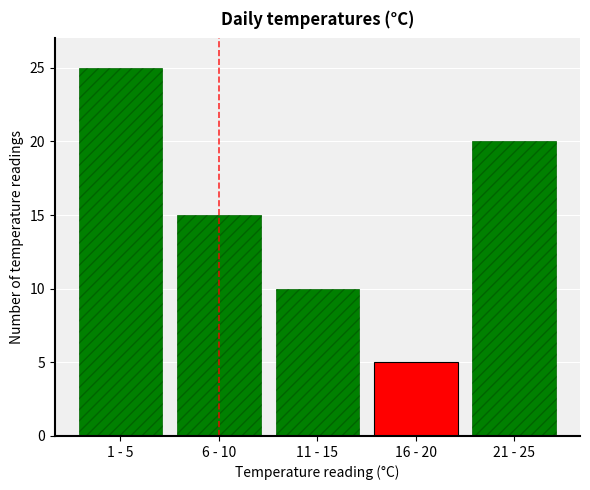

Reading left to right, what are all the values shown in this chart?

1 - 5=25	6 - 10=15	11 - 15=10	16 - 20=5	21 - 25=20